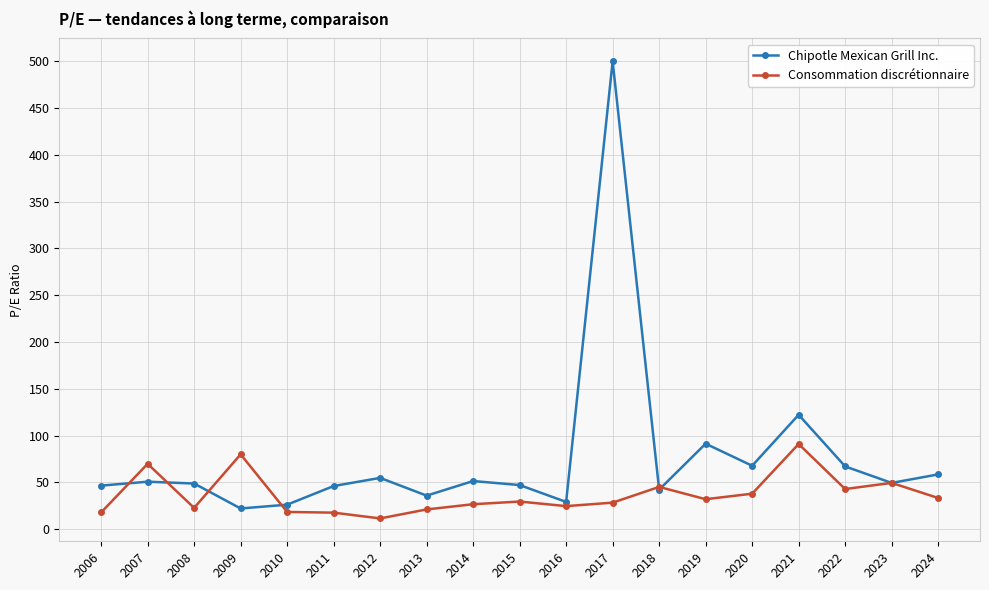

Where is Consommation discrétionnaire nearest to the value 51?

2023